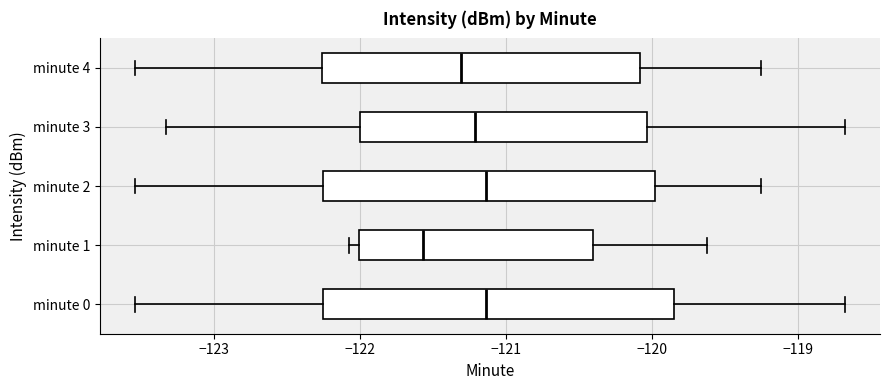

Which box is the widest, from its left edge to its right edge?

minute 0